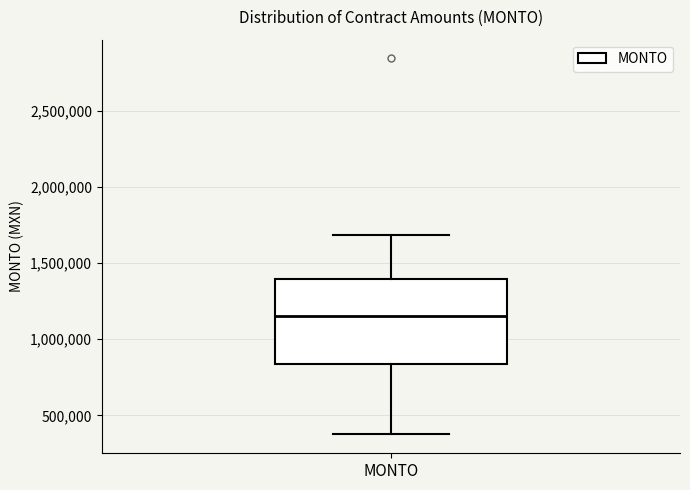

Transcribe this box plot: give where the median line is, the range the box spans, and where the two whiskers end, as read against the y-axis. The values are not printed on the chart, so give them approximately, as read against the axis.

median 1150000, box 850000 to 1400000, whiskers 350000 to 1700000